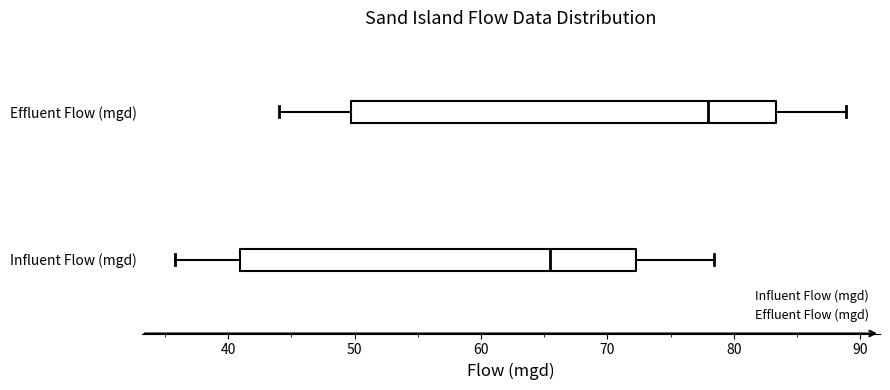

Where is the left edge of the box for Effluent Flow (mgd) on the x-axis? The values are not printed on the chart, so give them approximately, as read against the axis.

50